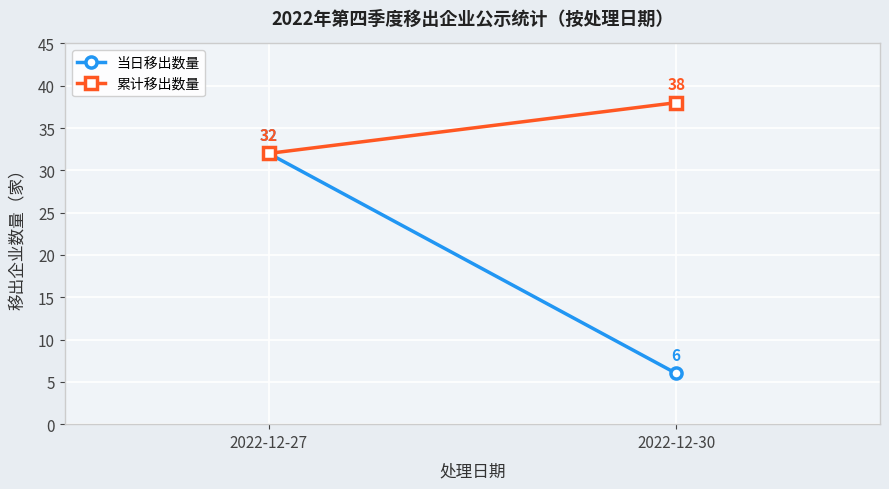

How many 累计移出数量 values are between 32 and 38?

2